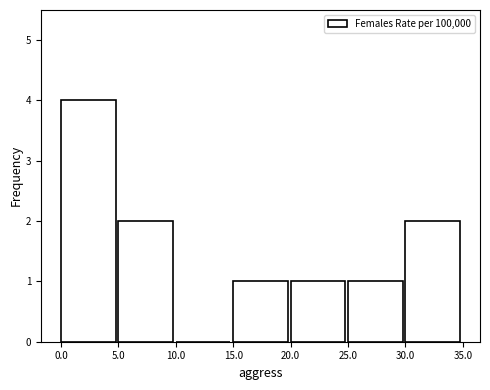

Reading left to right, list every bar in this chart as the range it spans on the x-axis followed by its height. The values are not printed on the chart, so give them approximately, as read against the axis.

0.0 to 5.0: 4
5.0 to 10.0: 2
10.0 to 15.0: 0
15.0 to 20.0: 1
20.0 to 25.0: 1
25.0 to 30.0: 1
30.0 to 35.0: 2